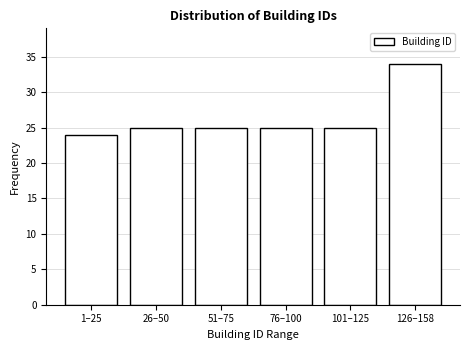

Reading left to right, what are all the values shown in this chart?

1–25=24	26–50=25	51–75=25	76–100=25	101–125=25	126–158=34